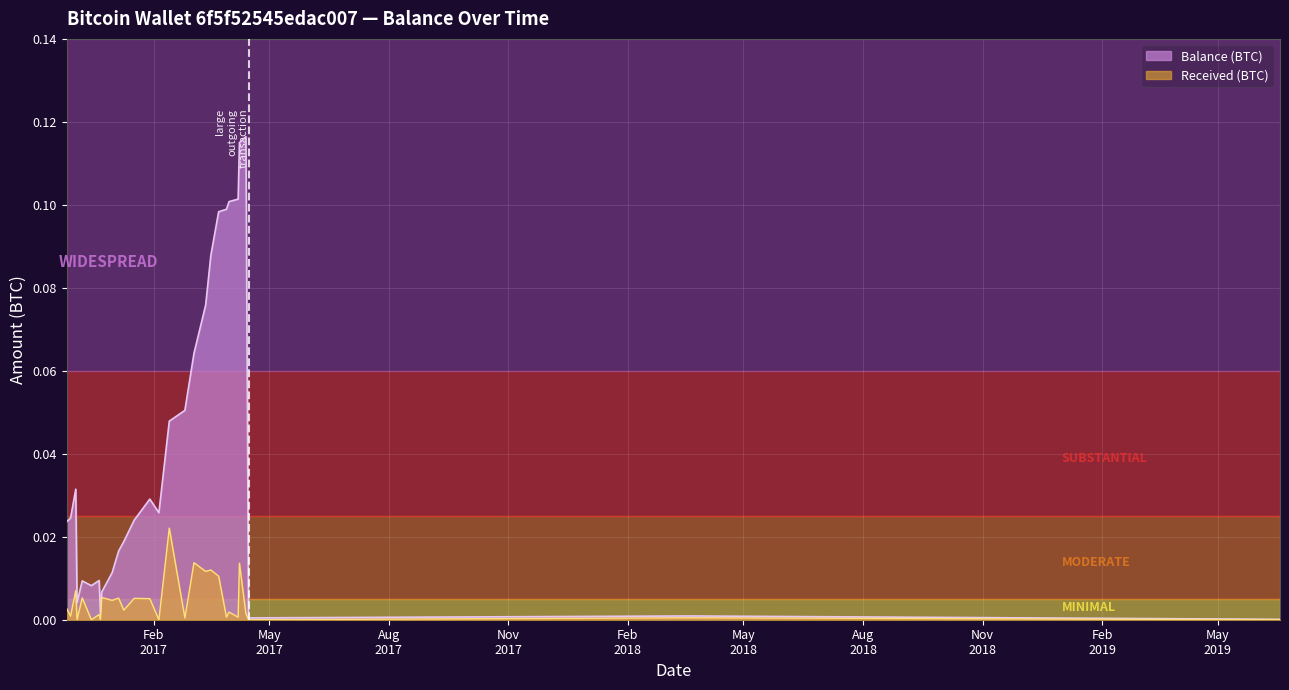

True or false: Balance (BTC) and Received (BTC) intersect in this chart.

False